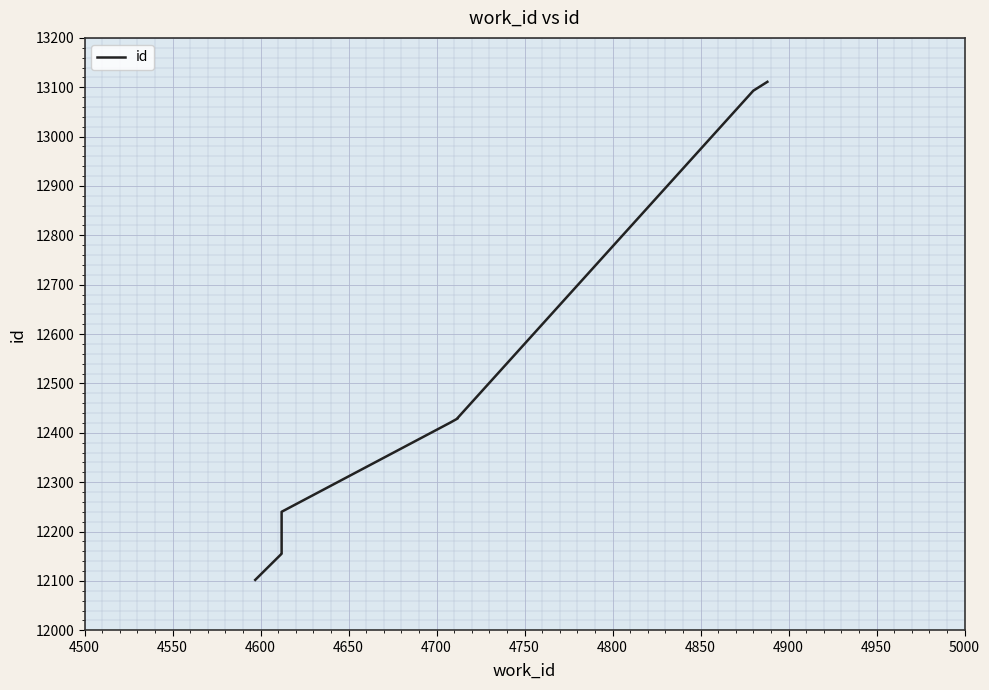

The chart shows a value of 6872 at 4600. True or false?

False